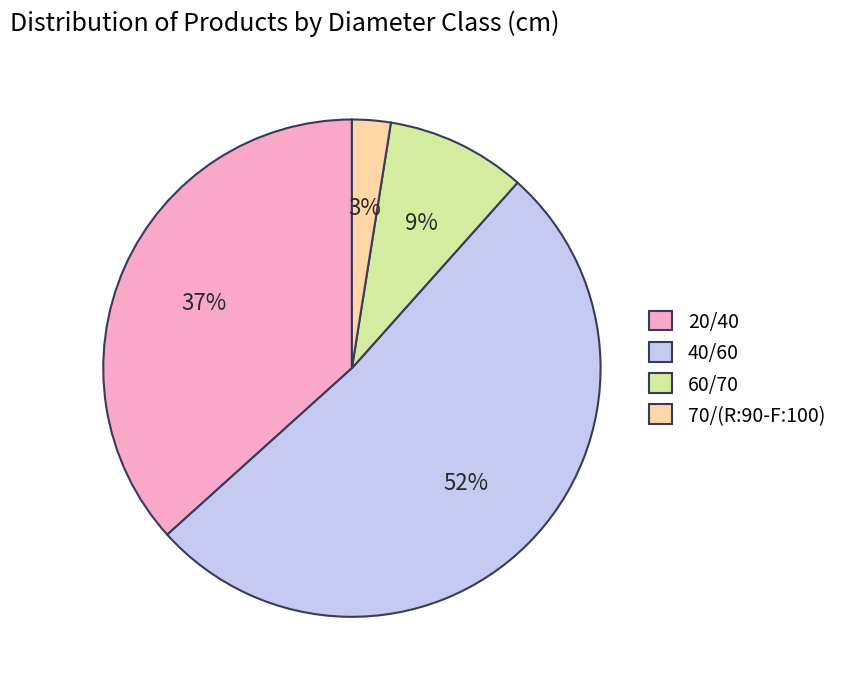

Which slice represents more than half of the pie?

40/60